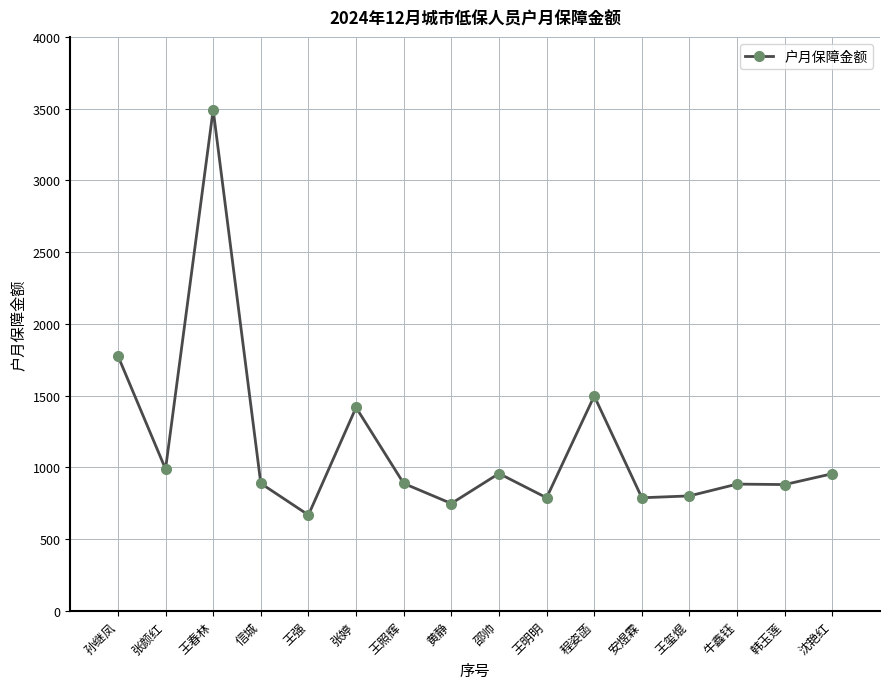

What value does the data have at 张婷?

1418.0